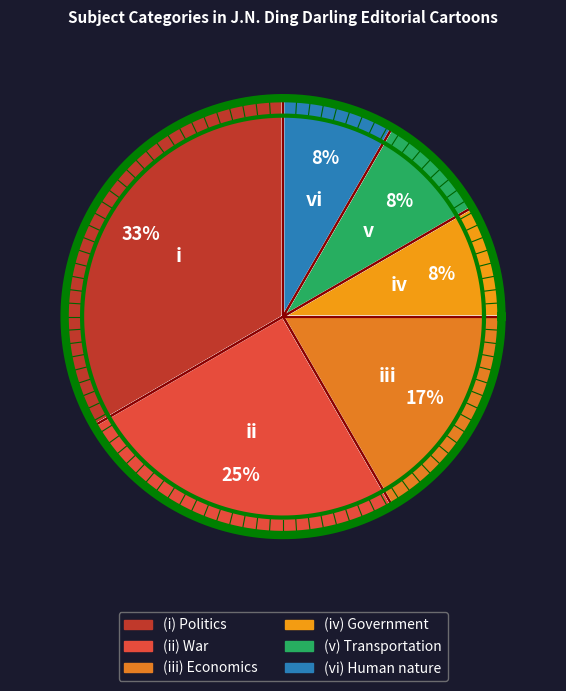

Count the number of slices in the pie.

6